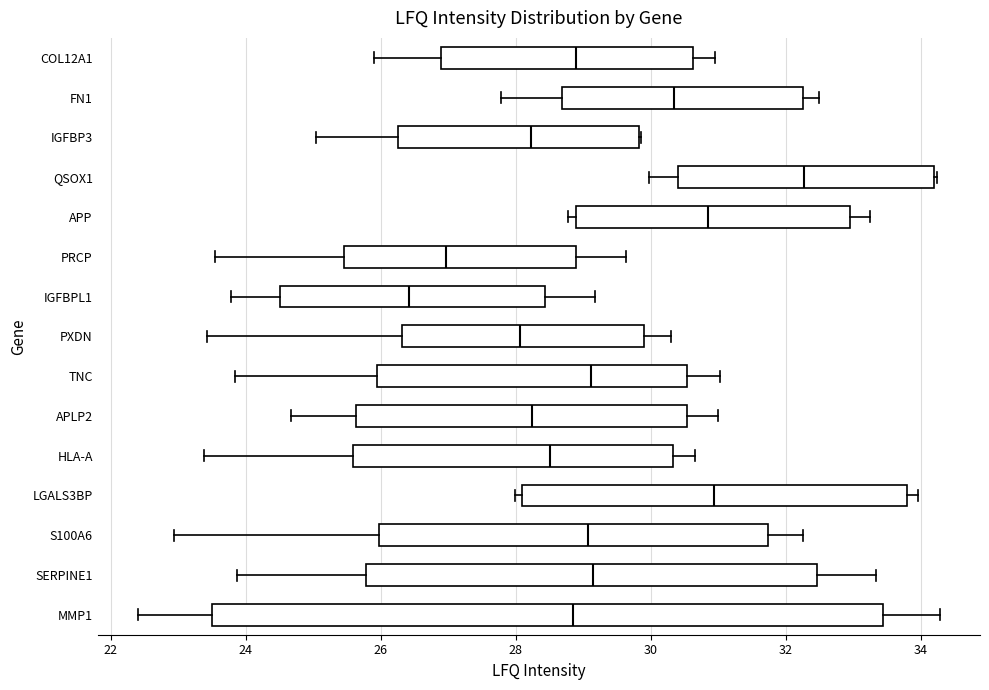

Comparing the boxes themselves (not the whiskers), which one is the widest?

MMP1